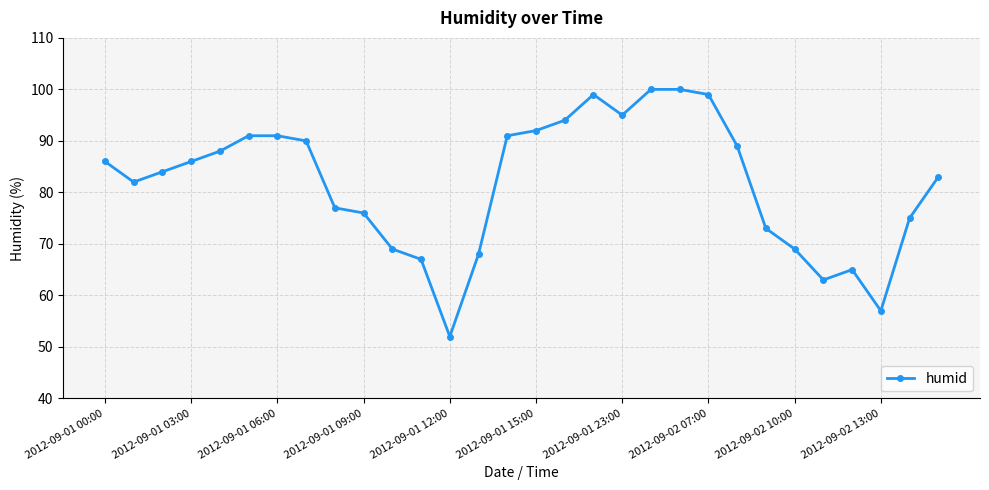

What is the minimum value shown in the chart?

52